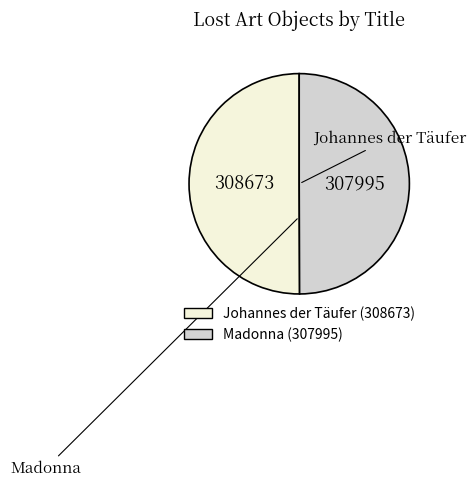

True or false: Madonna accounts for 64% of the total.

False